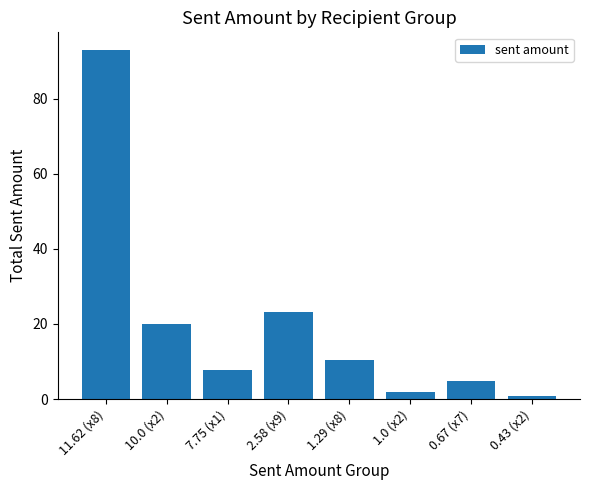

List the labels in order of value, largest first.

11.62 (x8), 2.58 (x9), 10.0 (x2), 1.29 (x8), 7.75 (x1), 0.67 (x7), 1.0 (x2), 0.43 (x2)